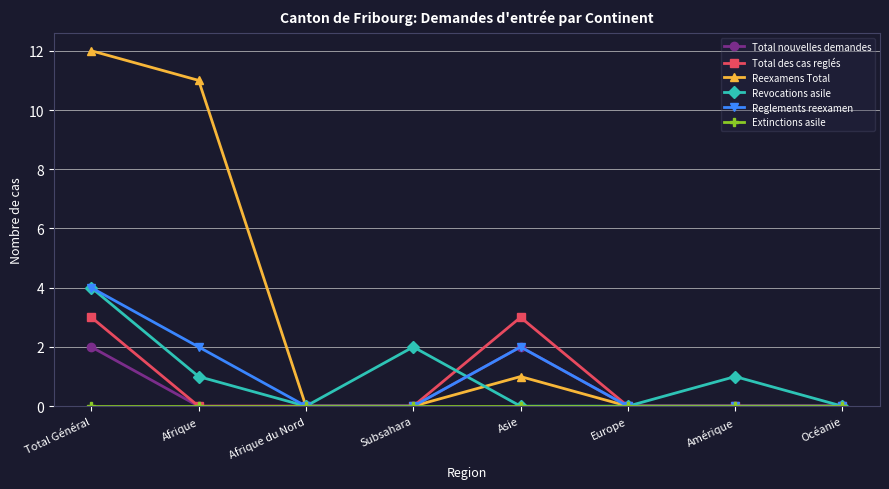

Which category has the highest value across all series?

Total Général